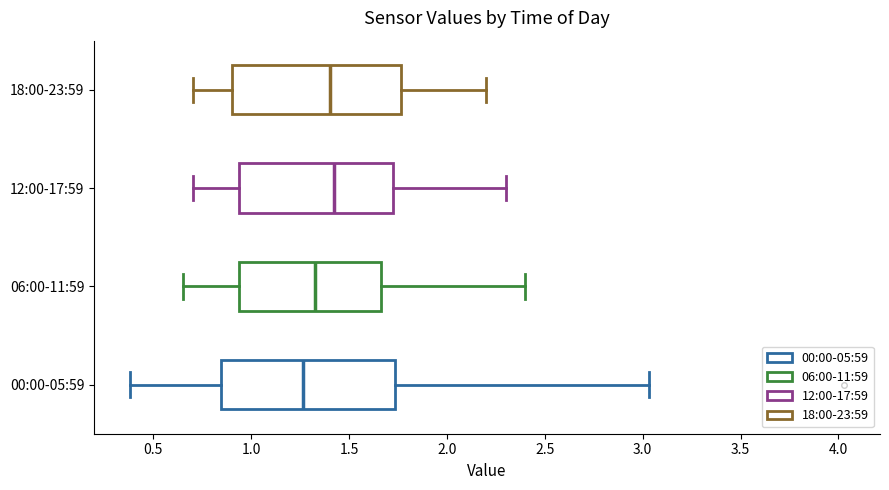

Reading bottom to top, read every box against the x-axis: the position of its median line, the range the box covers, and the ends of its whiskers. The values are not printed on the chart, so give them approximately, as read against the axis.

00:00-05:59: median 1.25, box 0.85 to 1.75, whiskers 0.40 to 3.05
06:00-11:59: median 1.35, box 0.95 to 1.65, whiskers 0.65 to 2.40
12:00-17:59: median 1.45, box 0.95 to 1.75, whiskers 0.70 to 2.30
18:00-23:59: median 1.40, box 0.90 to 1.75, whiskers 0.70 to 2.20